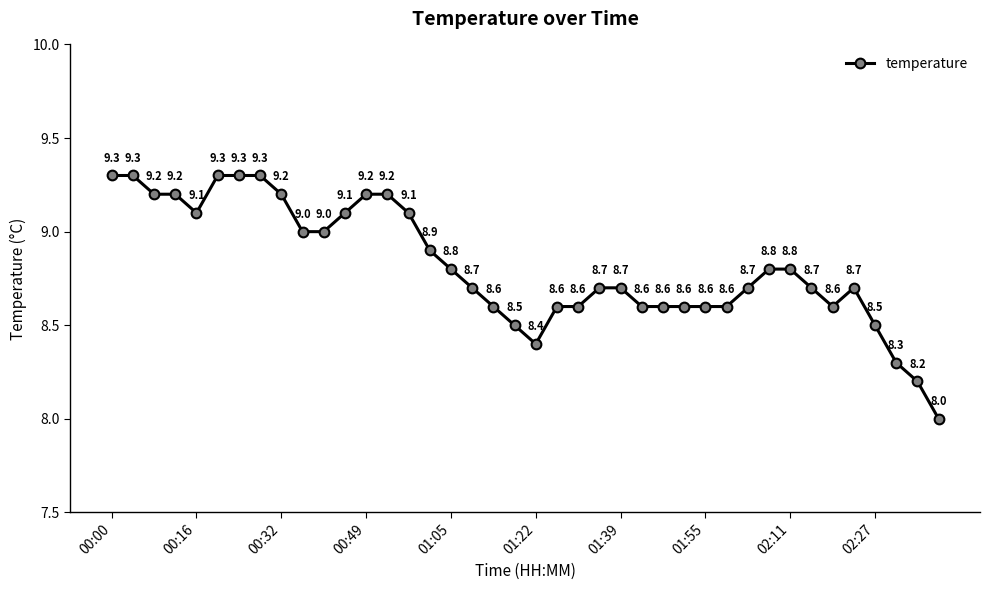

What is the minimum value shown in the chart?

8.0